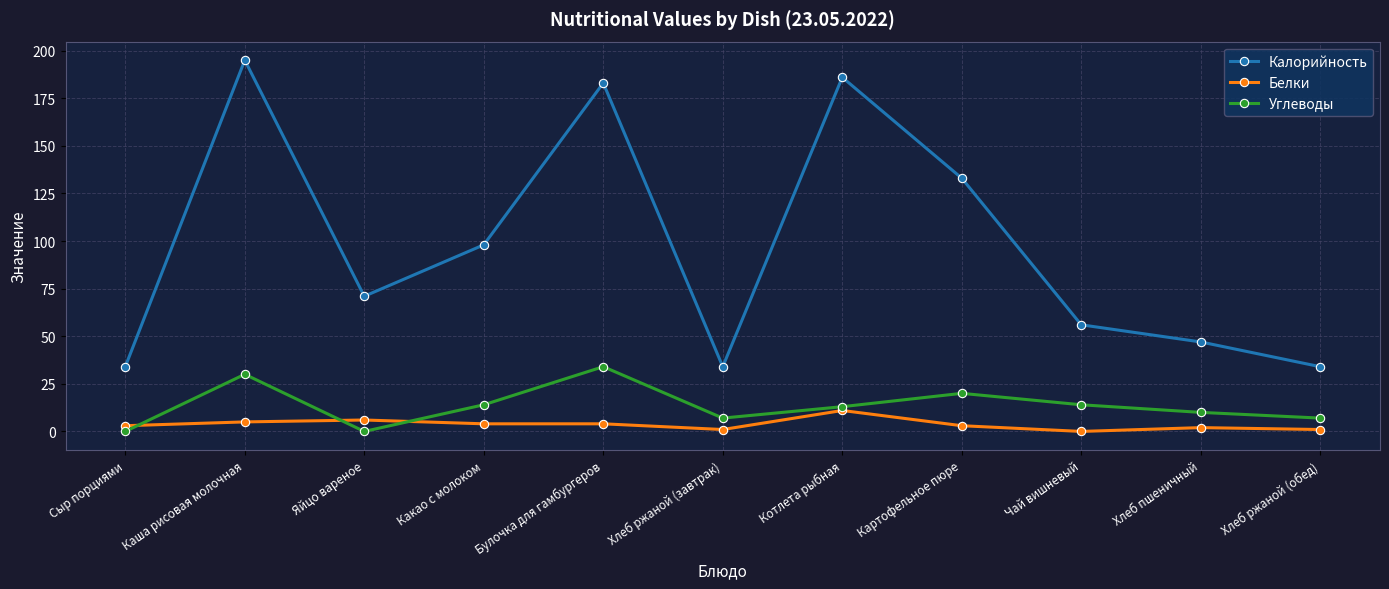

How many categories are shown in the chart?

11